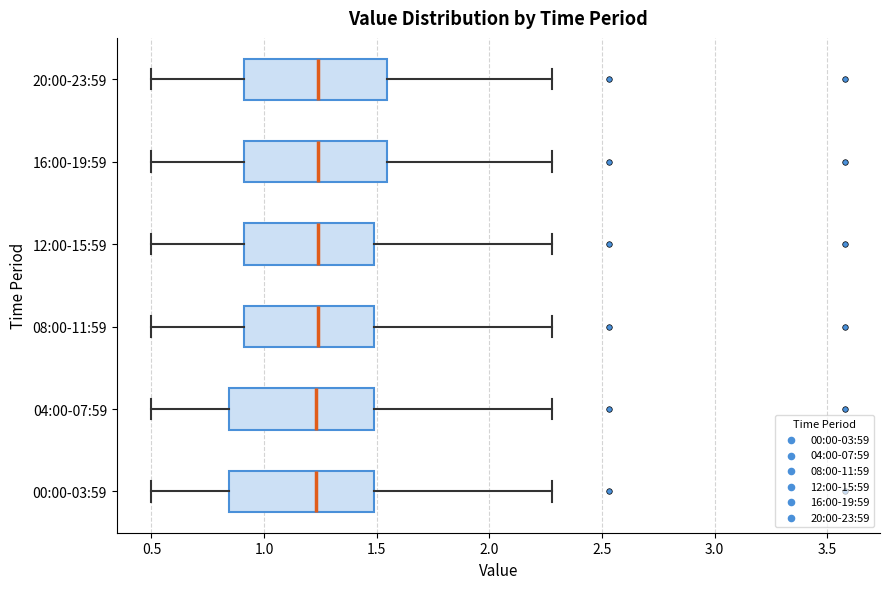

Reading bottom to top, read every box against the x-axis: the position of its median line, the range the box covers, and the ends of its whiskers. The values are not printed on the chart, so give them approximately, as read against the axis.

00:00-03:59: median 1.25, box 0.85 to 1.50, whiskers 0.50 to 2.30
04:00-07:59: median 1.25, box 0.85 to 1.50, whiskers 0.50 to 2.30
08:00-11:59: median 1.25, box 0.90 to 1.50, whiskers 0.50 to 2.30
12:00-15:59: median 1.25, box 0.90 to 1.50, whiskers 0.50 to 2.30
16:00-19:59: median 1.25, box 0.90 to 1.55, whiskers 0.50 to 2.30
20:00-23:59: median 1.25, box 0.90 to 1.55, whiskers 0.50 to 2.30